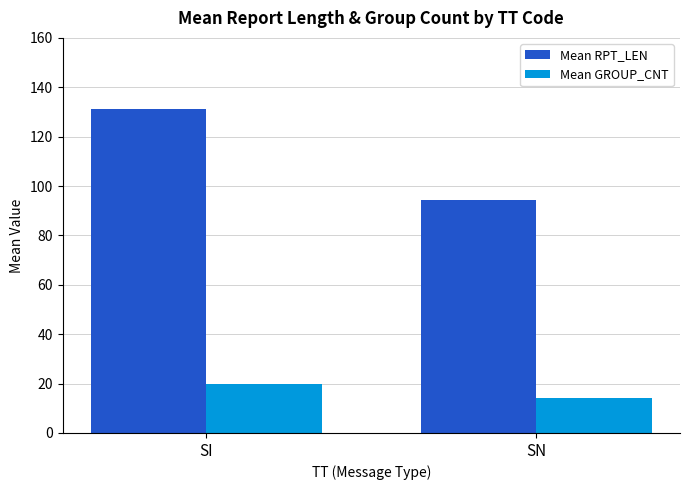

Count the number of categories in the chart.

2